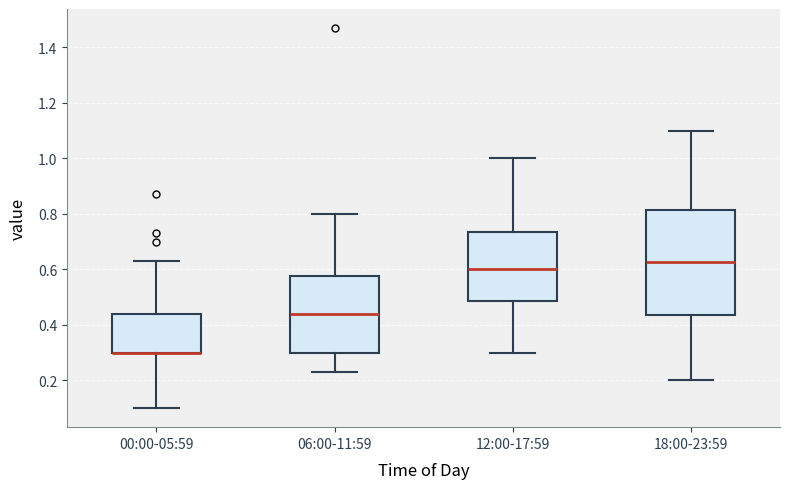

Comparing the boxes themselves (not the whiskers), which one is the tallest?

18:00-23:59